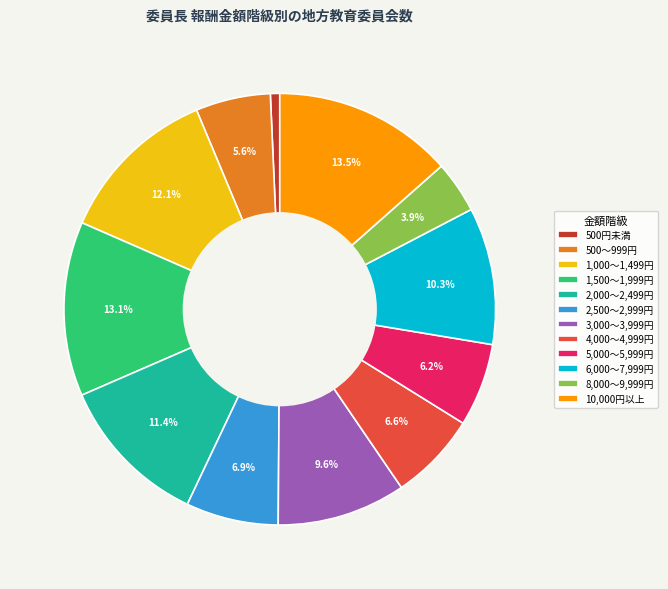

Is there any slice that represents more than half of the pie?

No